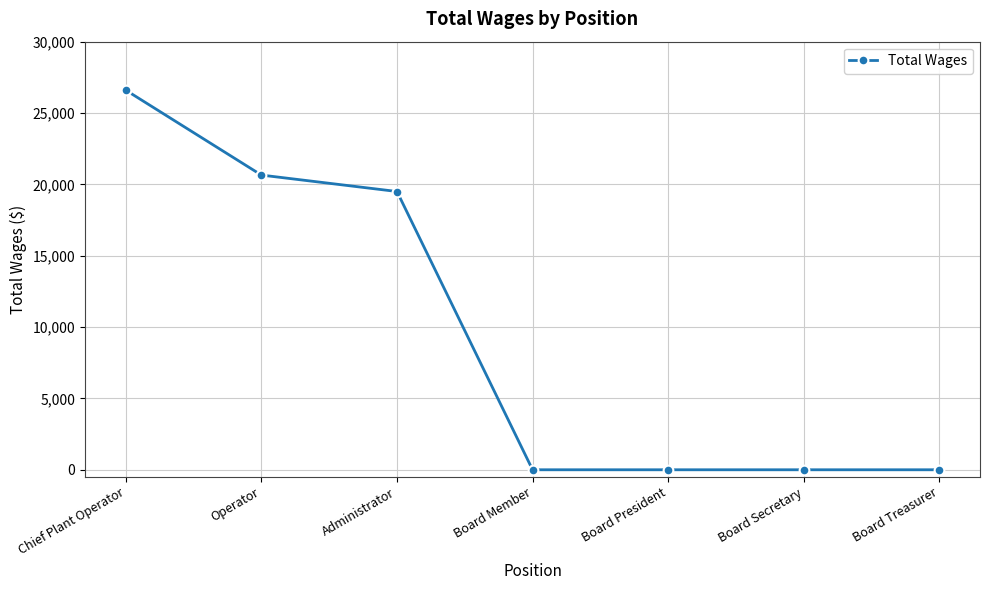

At which category does the chart reach its peak across all series?

Chief Plant Operator